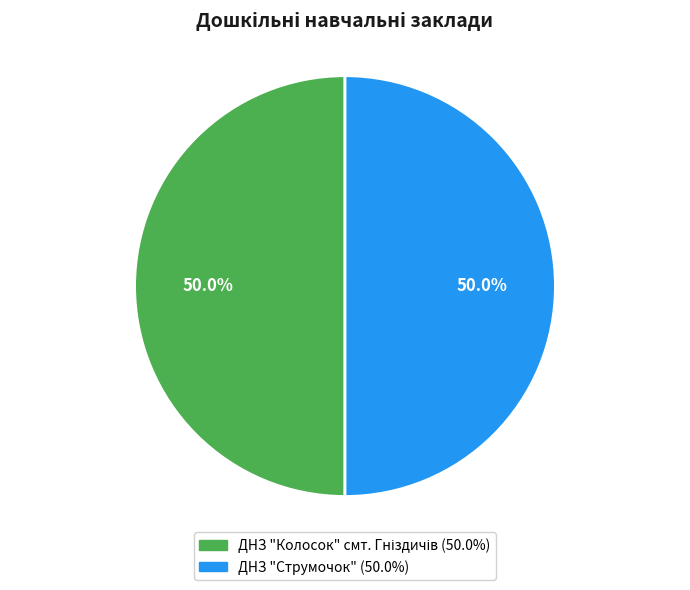

How much of the chart is everything except ДНЗ "Струмочок"?

50.0%